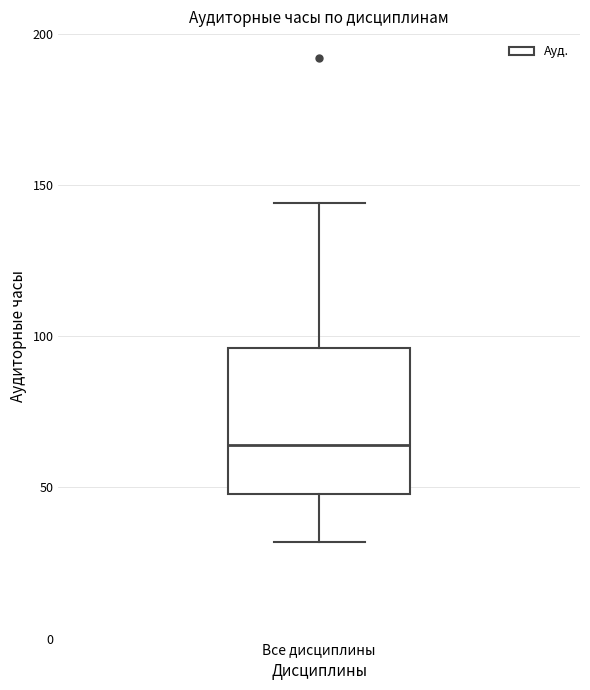

Transcribe this box plot: give where the median line is, the range the box spans, and where the two whiskers end, as read against the y-axis. The values are not printed on the chart, so give them approximately, as read against the axis.

median 65, box 50 to 95, whiskers 30 to 145